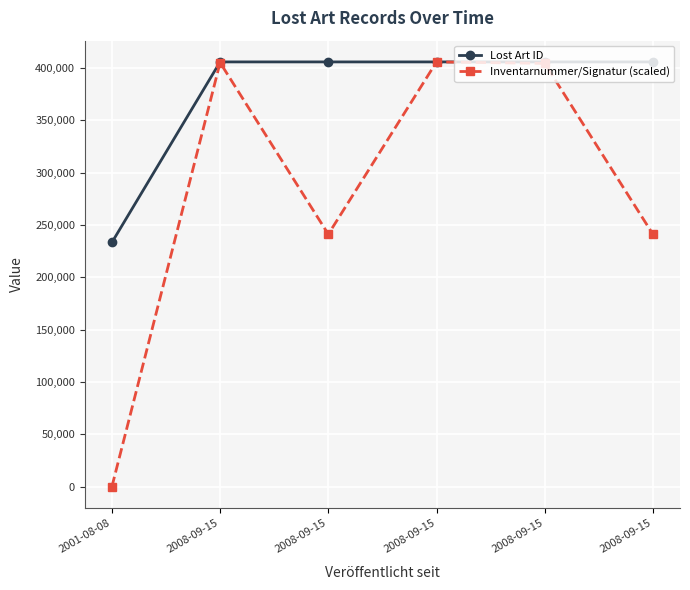

How many data points does each series have?

6